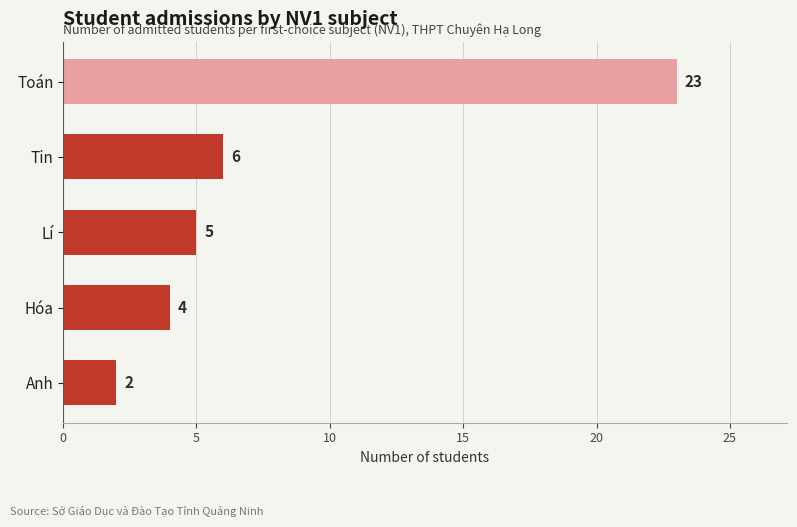

Is it true that the value at Lí is 8?

False